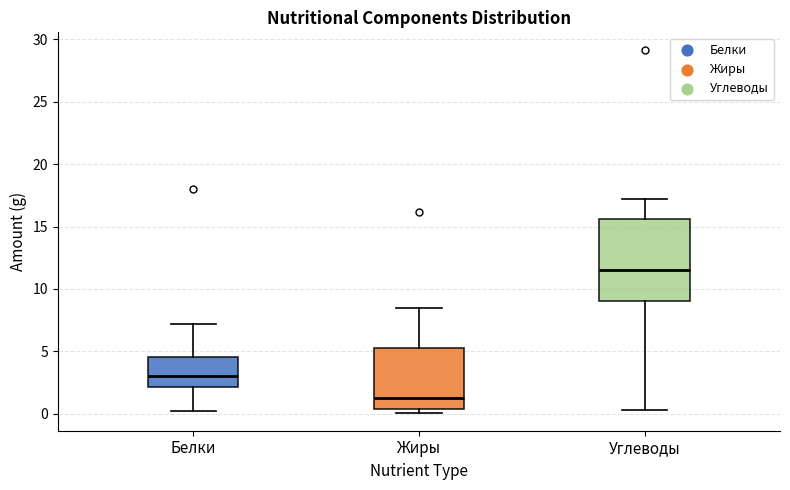

Comparing the boxes themselves (not the whiskers), which one is the tallest?

Углеводы